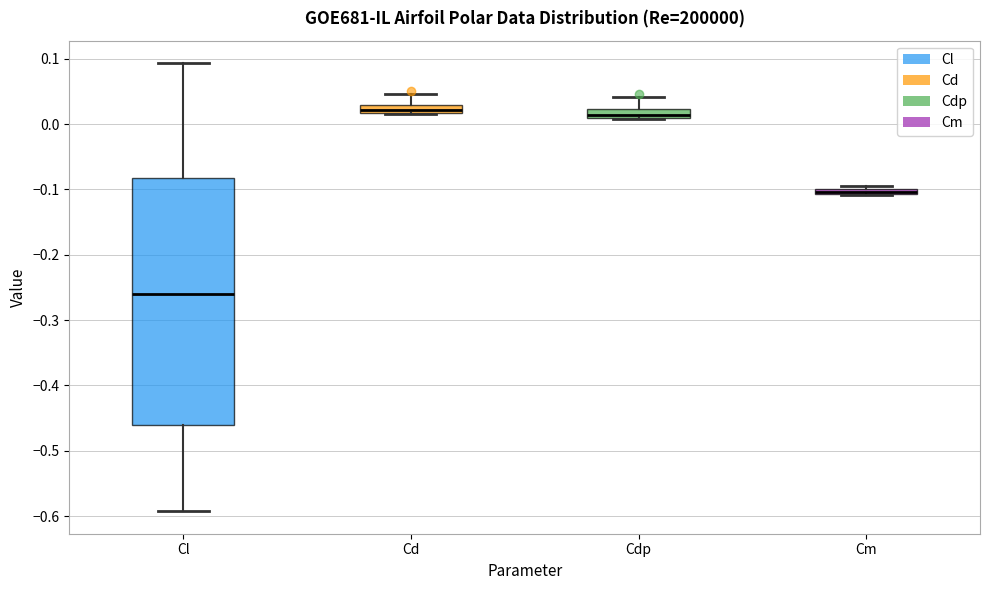

Which box is the tallest, from its lower edge to its upper edge?

Cl